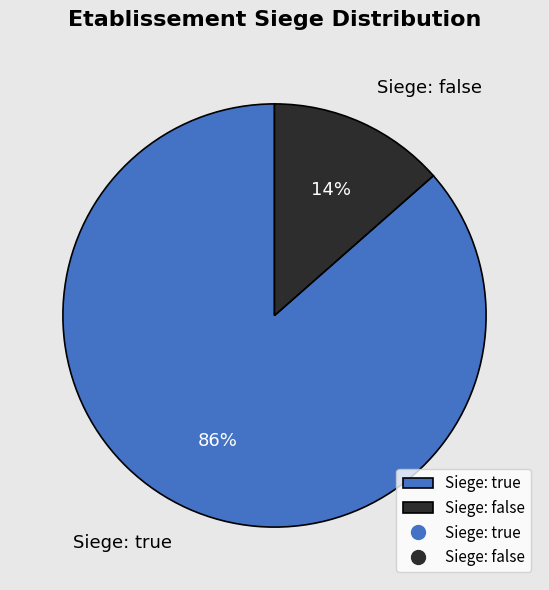

Which has a higher value, Siege: true or Siege: false?

Siege: true